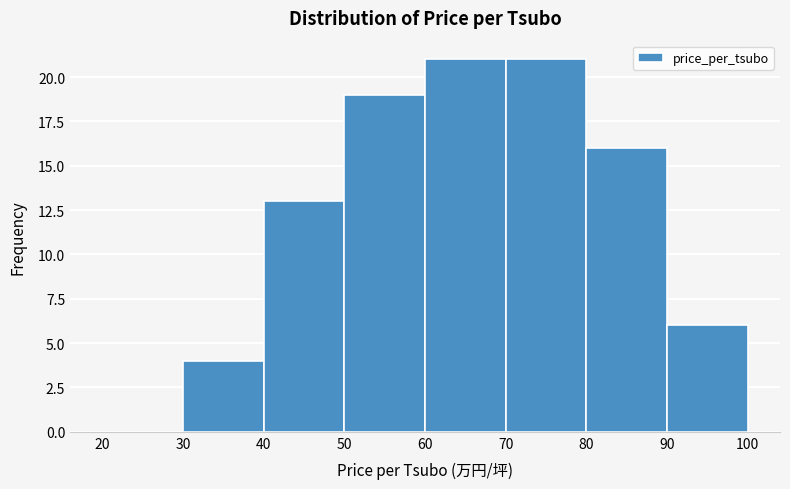

Reading left to right, list every bar in this chart as the range it spans on the x-axis followed by its height. The values are not printed on the chart, so give them approximately, as read against the axis.

20 to 30: 0
30 to 40: 4
40 to 50: 13
50 to 60: 19
60 to 70: 21
70 to 80: 21
80 to 90: 16
90 to 100: 6